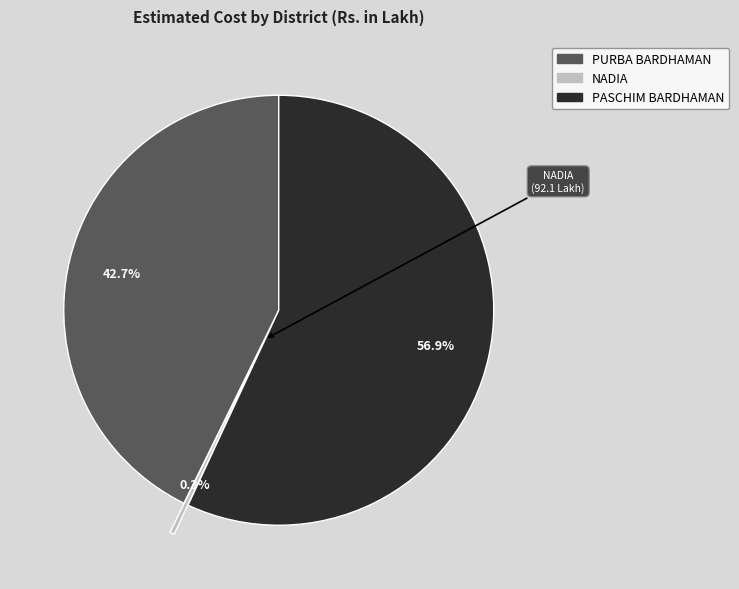

Does any single category account for the majority?

Yes